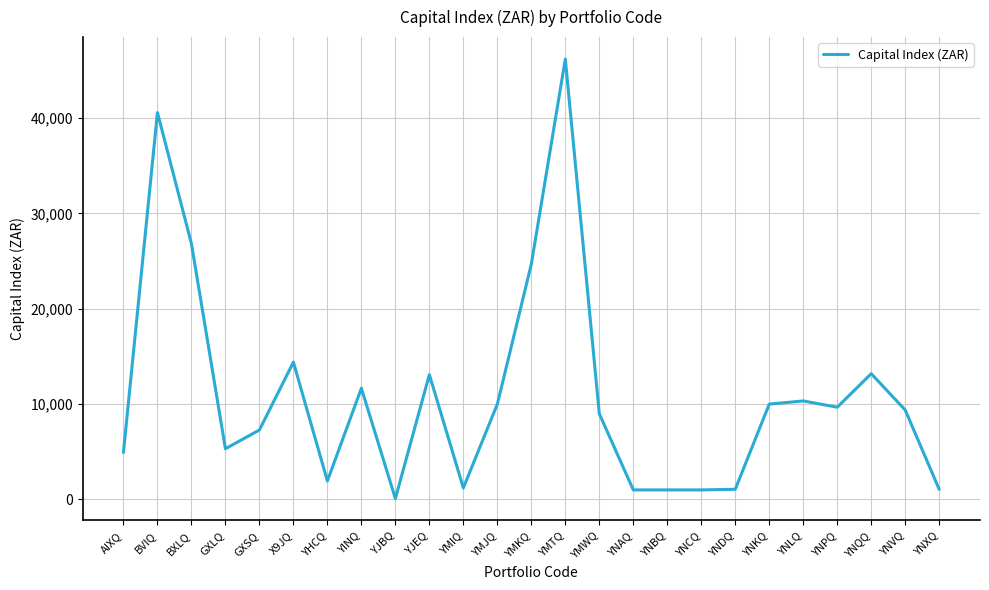

Which label corresponds to the smallest value in the chart?

YJBQ